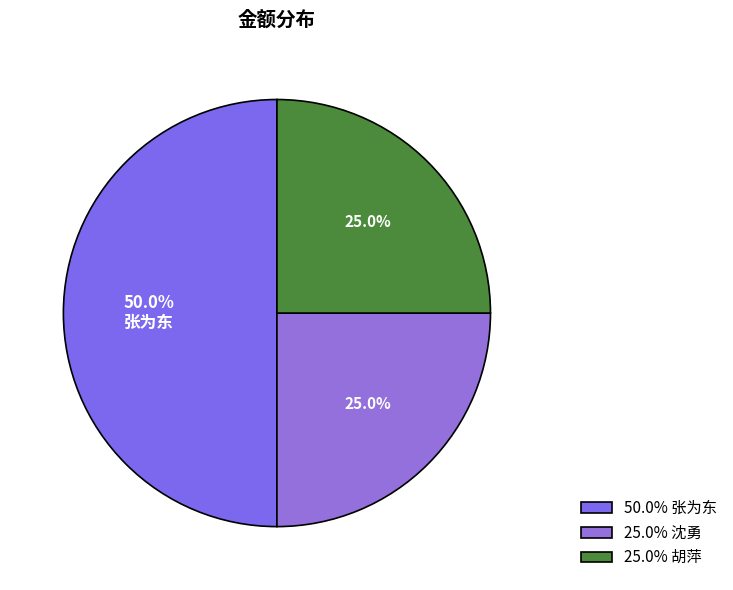

How many segments does this pie chart have?

3